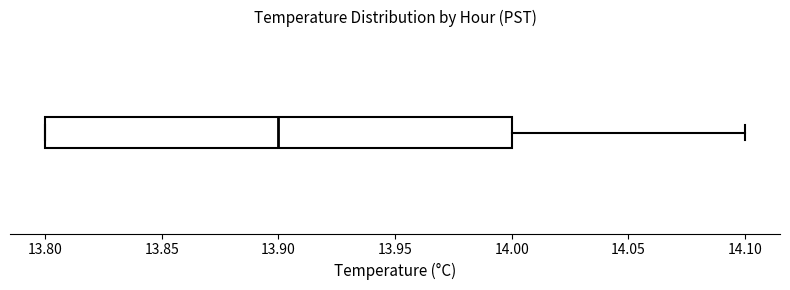

Where is the right edge of the box on the x-axis? The values are not printed on the chart, so give them approximately, as read against the axis.

14.0